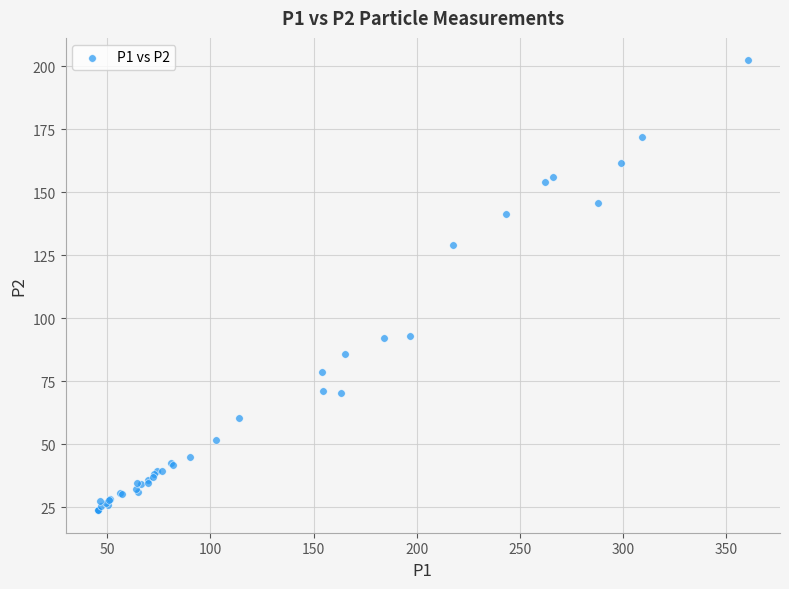

What Y value in the scatter plot is closest to 113?

129.1